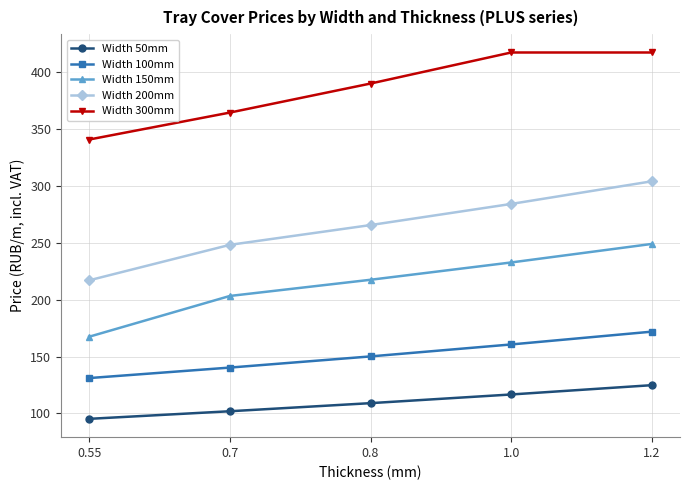

How many values in the Width 100mm series exceed 150?

3